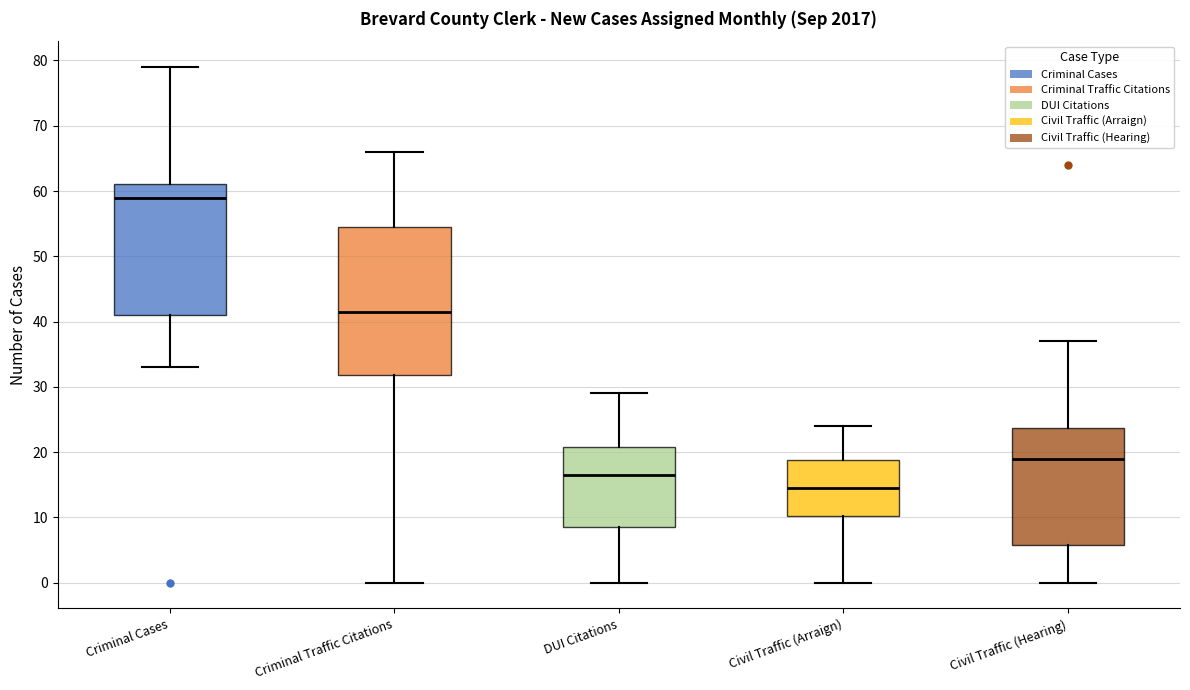

Reading left to right, read every box against the y-axis: the position of its median line, the range the box covers, and the ends of its whiskers. The values are not printed on the chart, so give them approximately, as read against the axis.

Criminal Cases: median 59, box 41 to 61, whiskers 33 to 79
Criminal Traffic Citations: median 42, box 32 to 55, whiskers 0 to 66
DUI Citations: median 17, box 9 to 21, whiskers 0 to 29
Civil Traffic (Arraign): median 15, box 10 to 19, whiskers 0 to 24
Civil Traffic (Hearing): median 19, box 6 to 24, whiskers 0 to 37